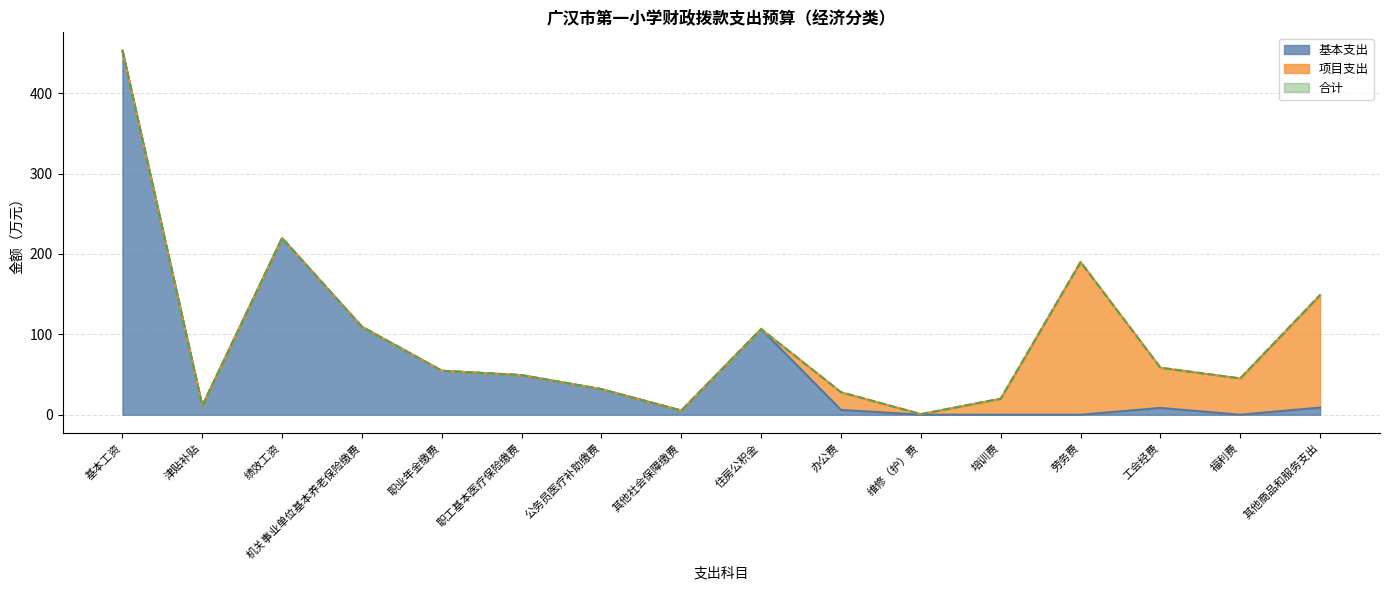

What is the total value across all series at 基本工资?

905.8